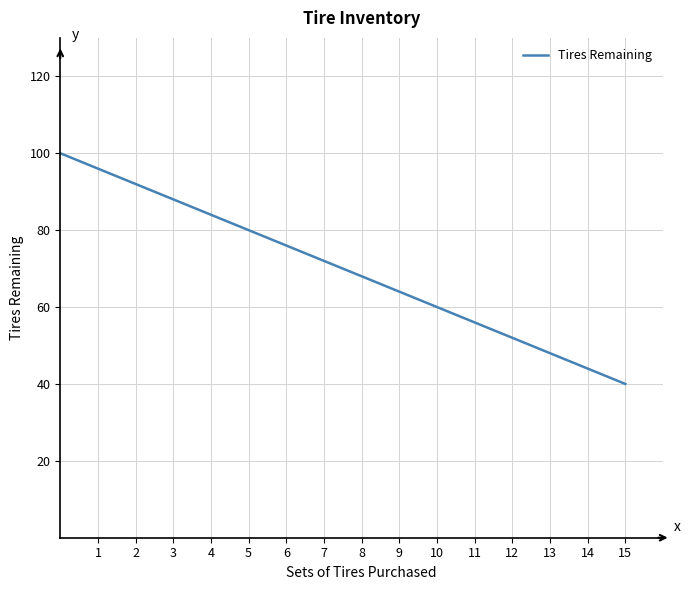

What is the minimum value shown in the chart?

40